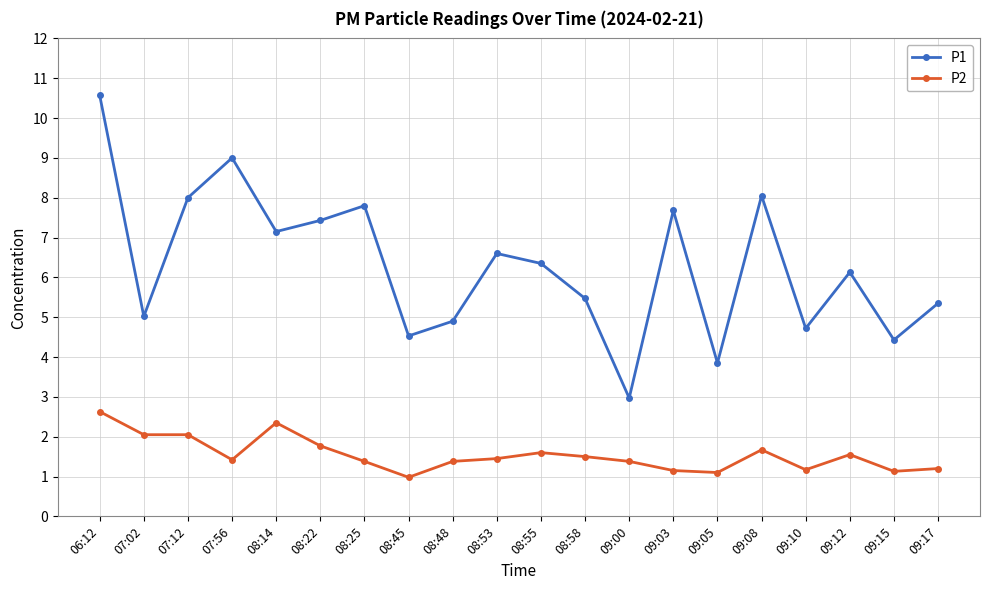

What position from the right is 09:10?

4